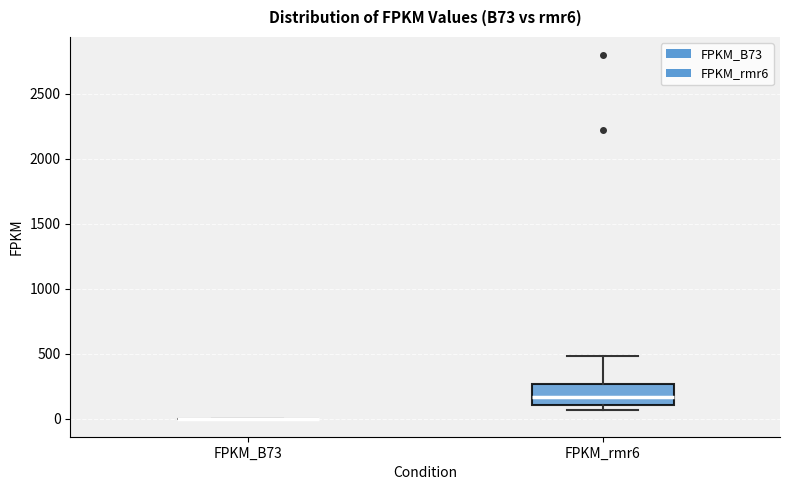

Reading left to right, transcribe this box plot: for each box, give where its median line is, the range the box spans, and where its two whiskers end, as read against the y-axis. The values are not printed on the chart, so give them approximately, as read against the axis.

FPKM_B73: box collapsed to a line at 0, whiskers 0 to 0
FPKM_rmr6: median 150, box 100 to 250, whiskers 50 to 500